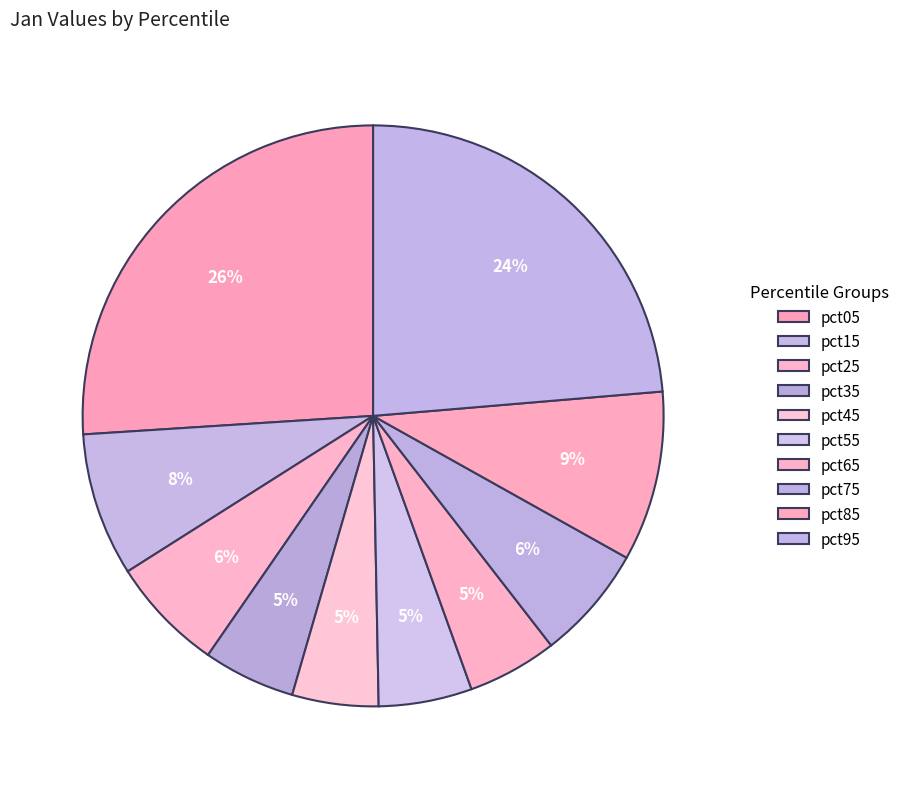

How many slices are in this pie chart?

10